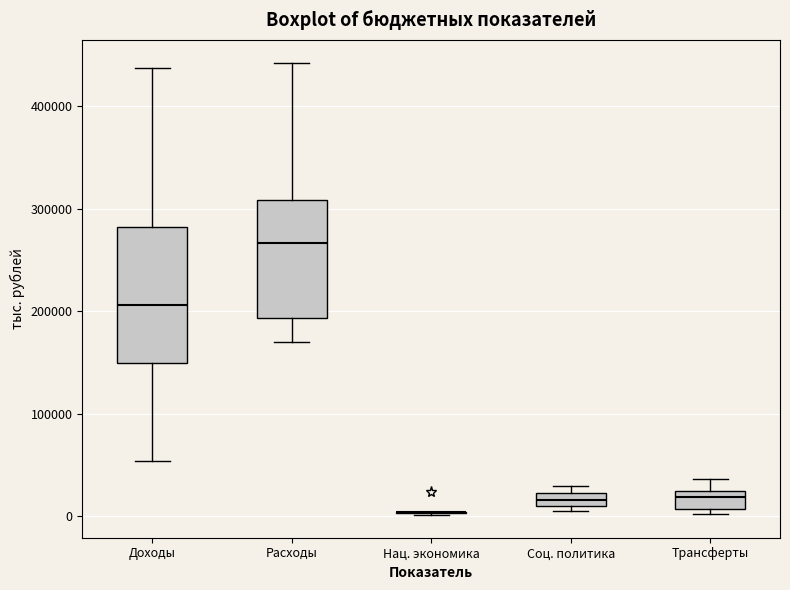

Which box is the tallest, from its lower edge to its upper edge?

Доходы